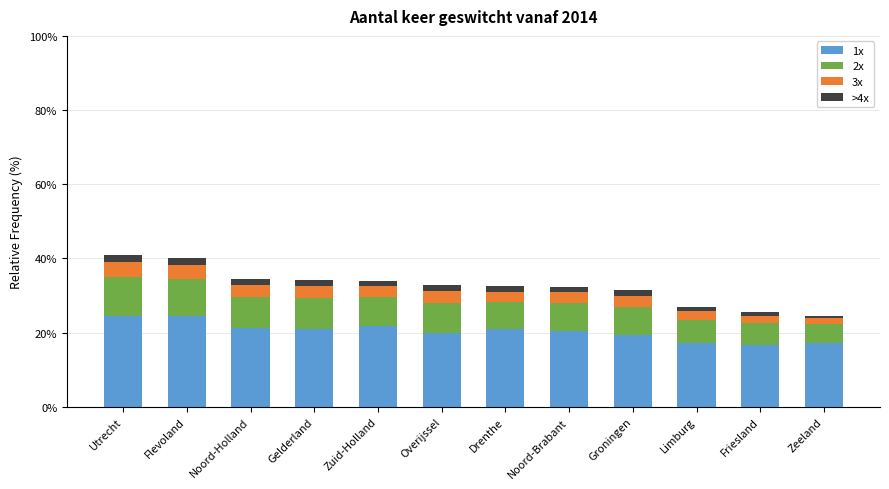

The value of 1x at Zeeland is 17.1. True or false?

True